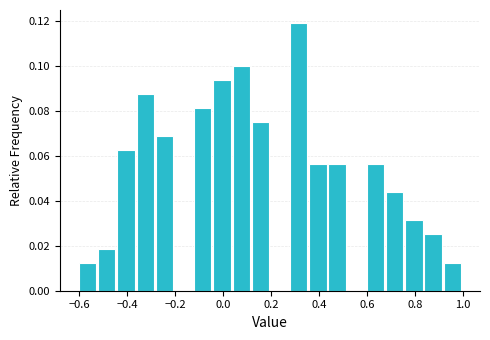

What is the height of the bar covering 0.68 to 0.76 on the x-axis? The values are not printed on the chart, so give them approximately, as read against the axis.

0.044